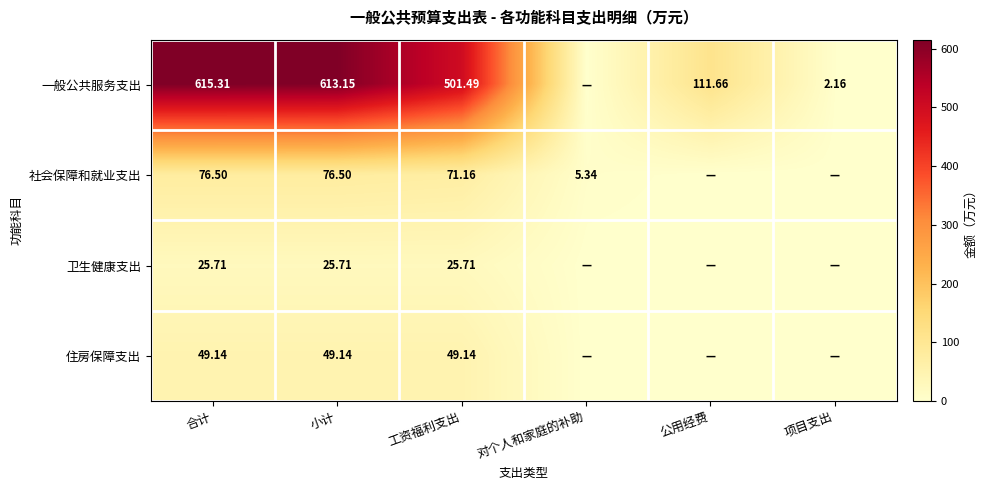

At how many categories does at least one series exceed 433?

3